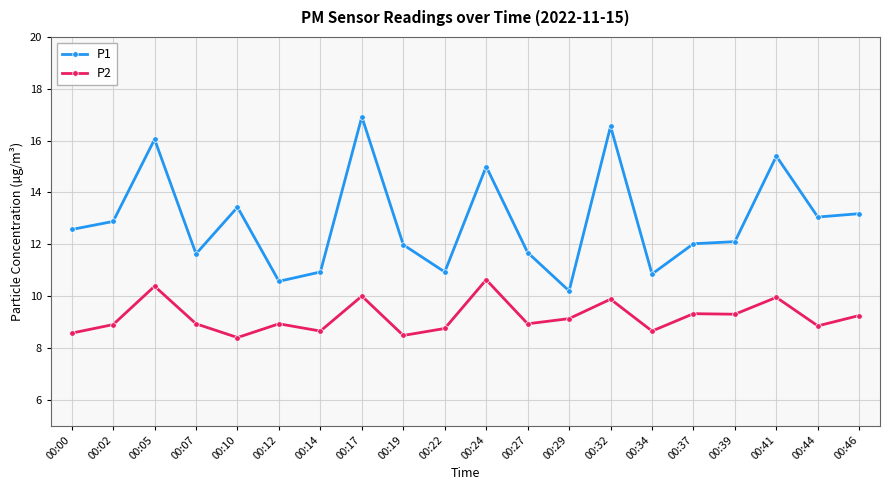

Where is the first local maximum for P2?

00:05